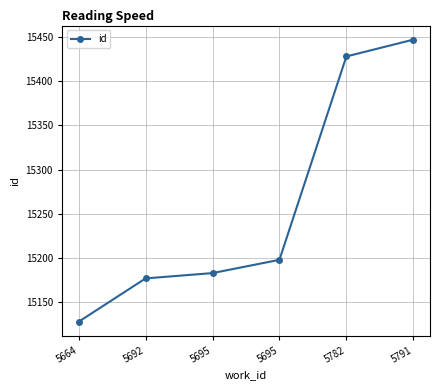

Reading left to right, extract all data points from this chart.

15128	15177	15183	15198	15428	15447